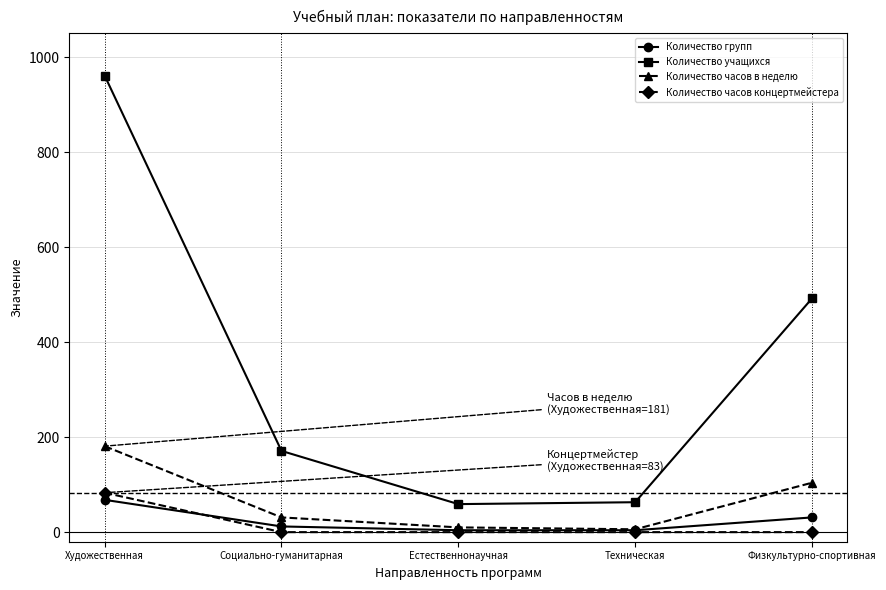

The Количество часов концертмейстера series shows 0 at Социально-гуманитарная. True or false?

True